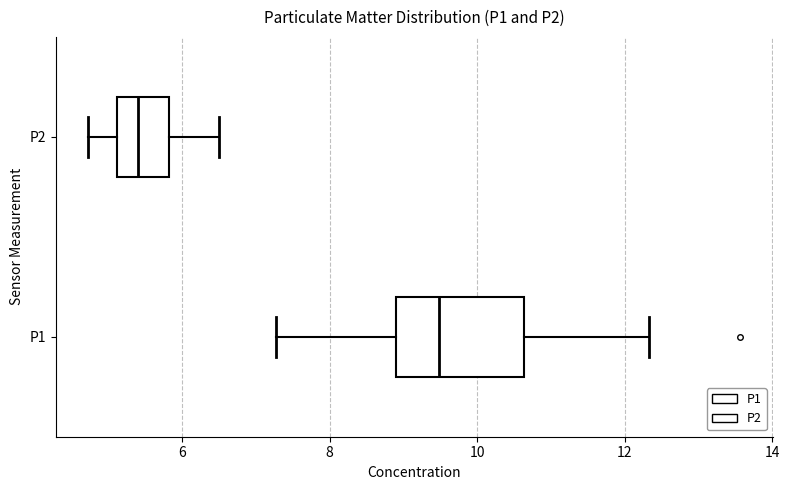

Which box has the furthest to the right median line?

P1